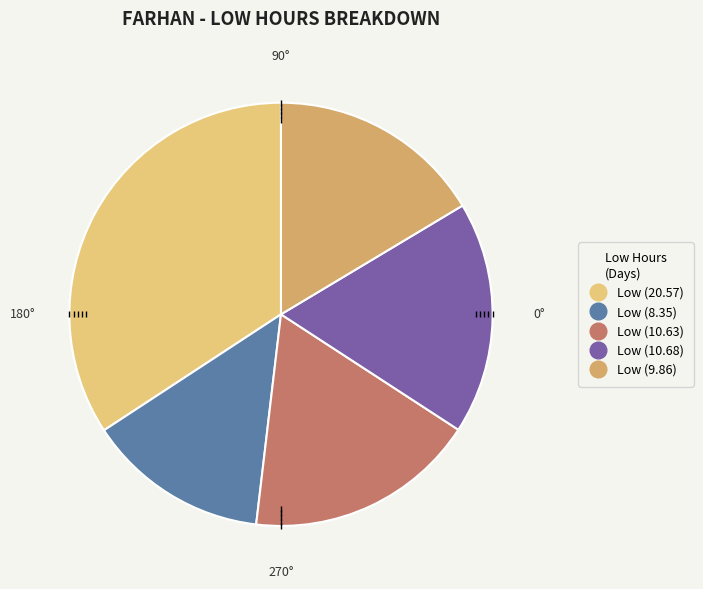

What is the largest slice in the pie chart?

Low (20.57)